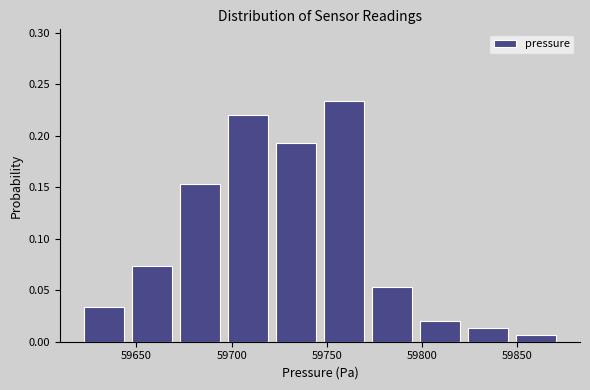

What is the height of the bar covering 59770 to 59795 on the x-axis? Neither the bar edges nor the heights are printed on the chart, so give them approximately, as read against the axes.

0.055